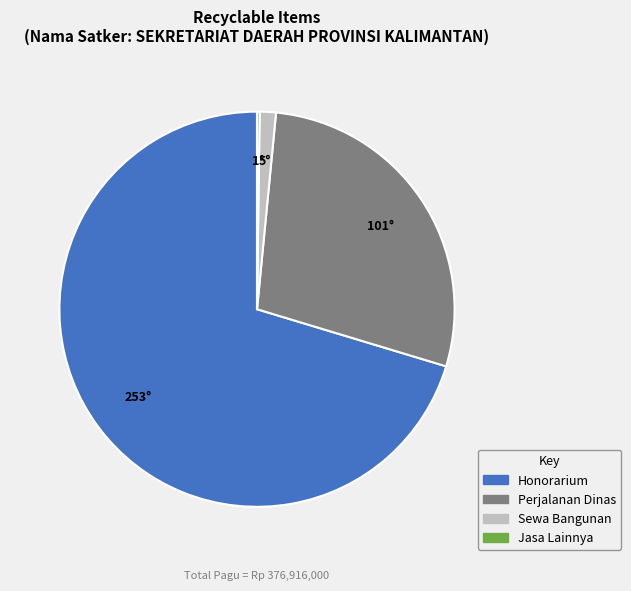

Is the sum of Sewa Bangunan and Perjalanan Dinas greater than half?

No